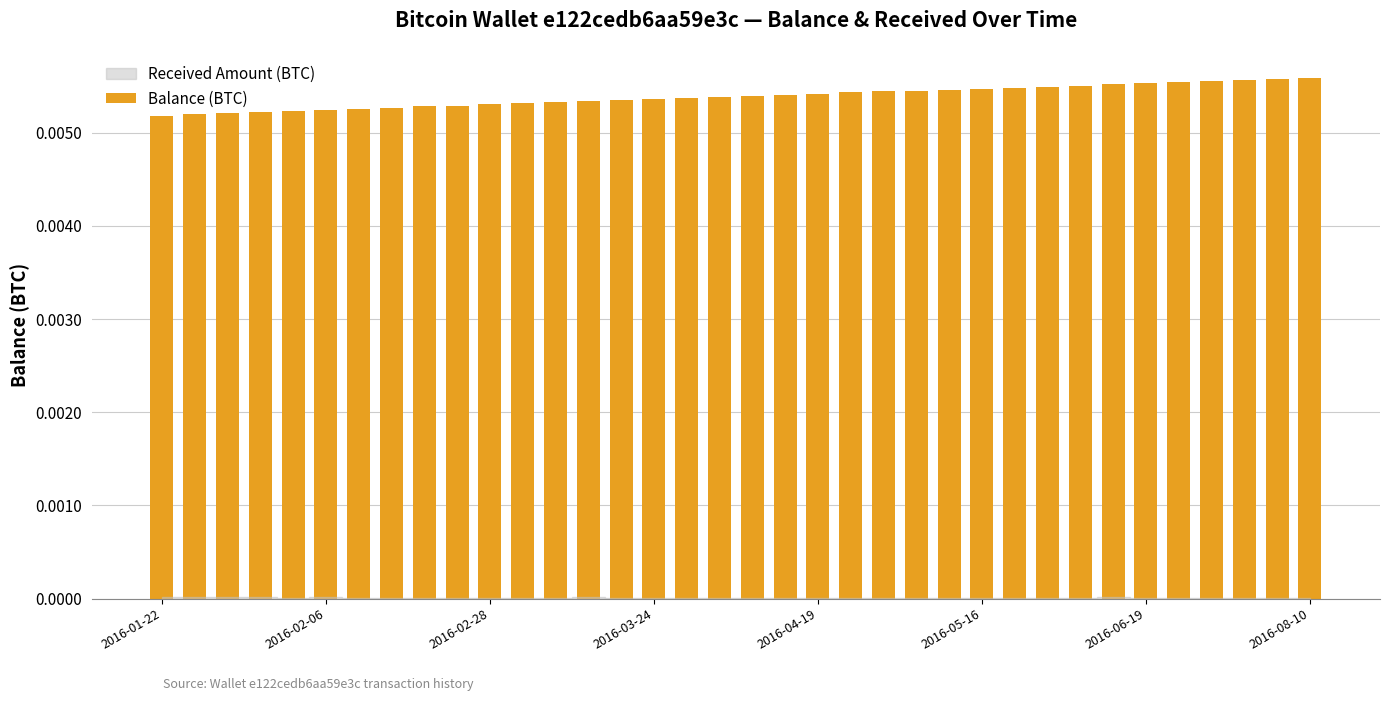

How many values are between 0 and 1?

36